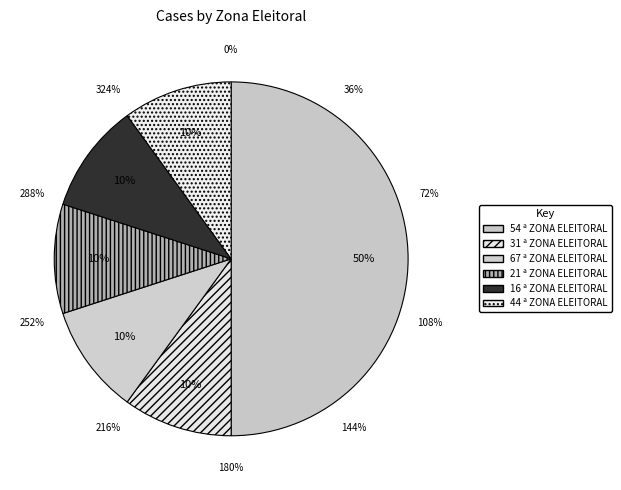

What percentage do 67 ª ZONA ELEITORAL and 21 ª ZONA ELEITORAL together represent?

20.0%